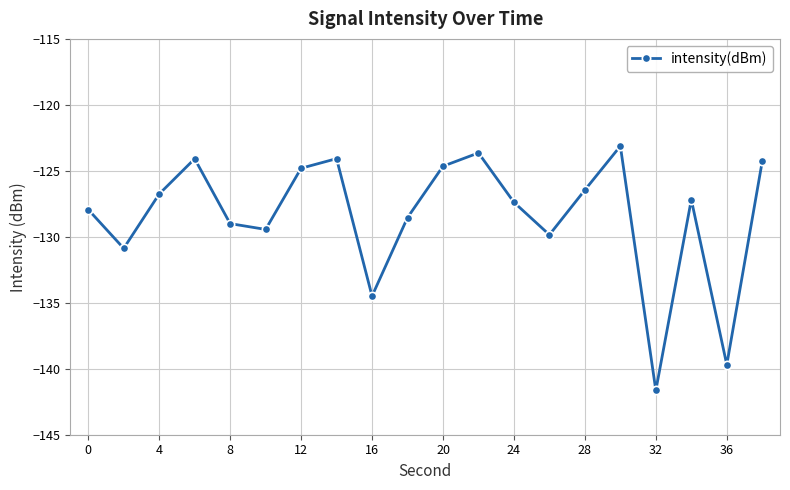

Count the number of data series in this chart.

1